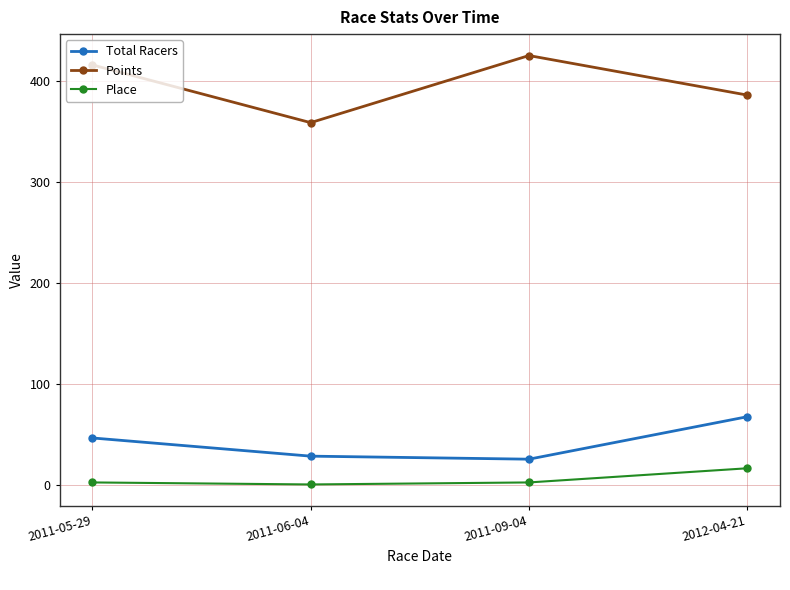

What is the highest value of the Total Racers series?

68.0